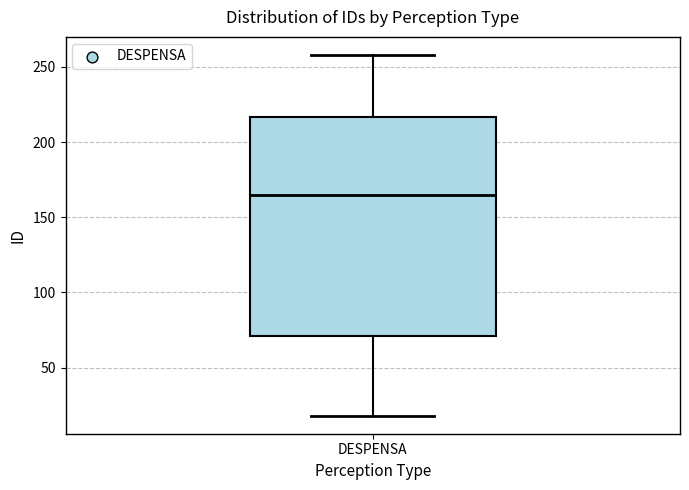

Read this box plot against the y-axis: the position of the median line, the range covered by the box, and the ends of both whiskers. The values are not printed on the chart, so give them approximately, as read against the axis.

median 165, box 70 to 215, whiskers 20 to 260